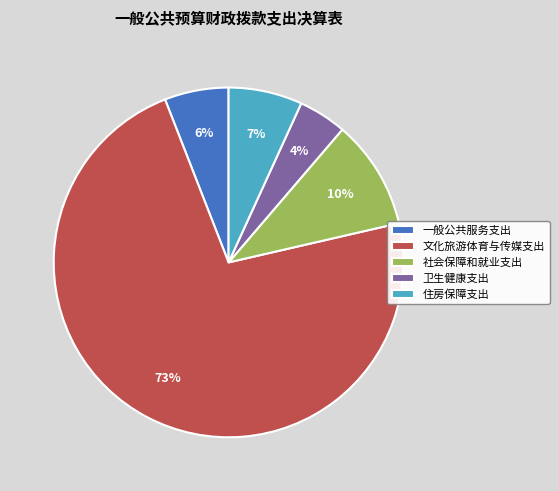

To the nearest percent, what portion does 文化旅游体育与传媒支出 represent?

73%